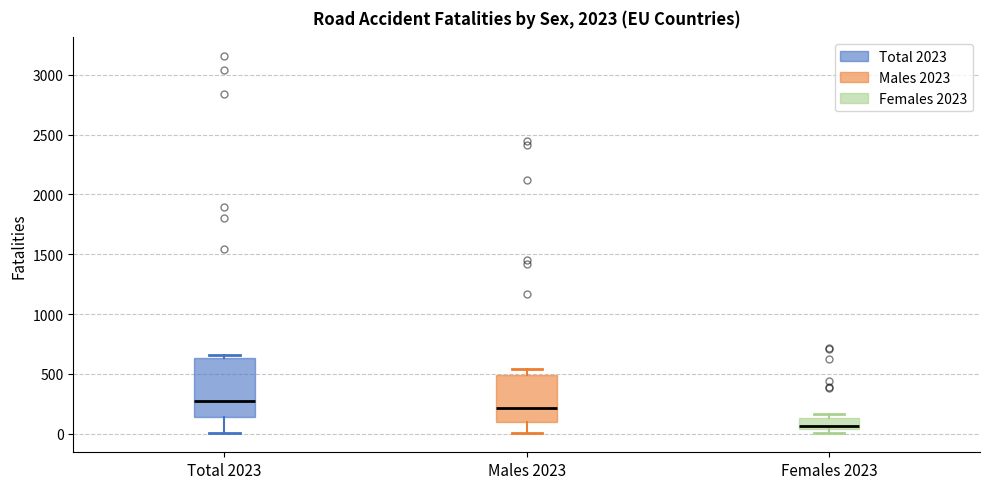

Reading left to right, read every box against the y-axis: the position of its median line, the range the box covers, and the ends of its whiskers. The values are not printed on the chart, so give them approximately, as read against the axis.

Total 2023: median 250, box 150 to 650, whiskers 0 to 650 (just above the box's upper edge)
Males 2023: median 200, box 100 to 500, whiskers 0 to 550
Females 2023: median 50 (just above the box's lower edge), box 50 to 150, whiskers 0 to 150 (just above the box's upper edge)